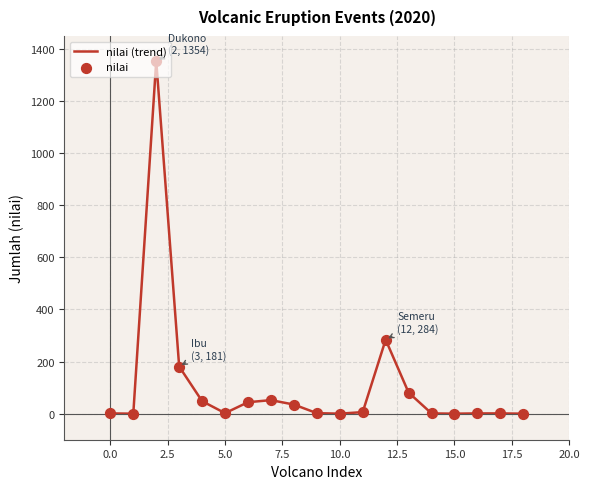

What is the maximum value shown in the chart?

1354